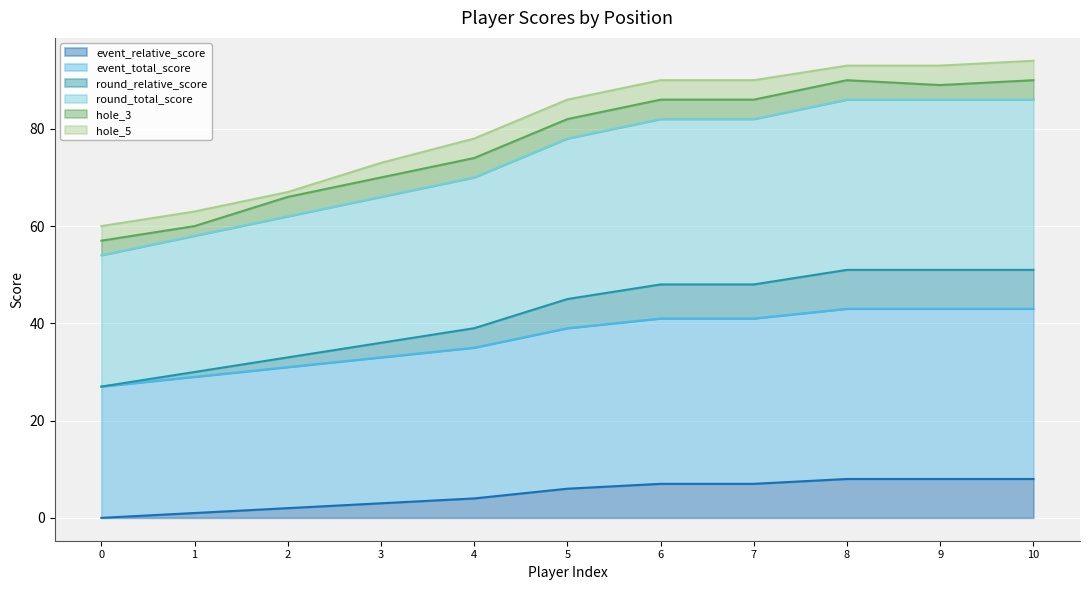

True or false: round_total_score has a value of 32 at 6.

False